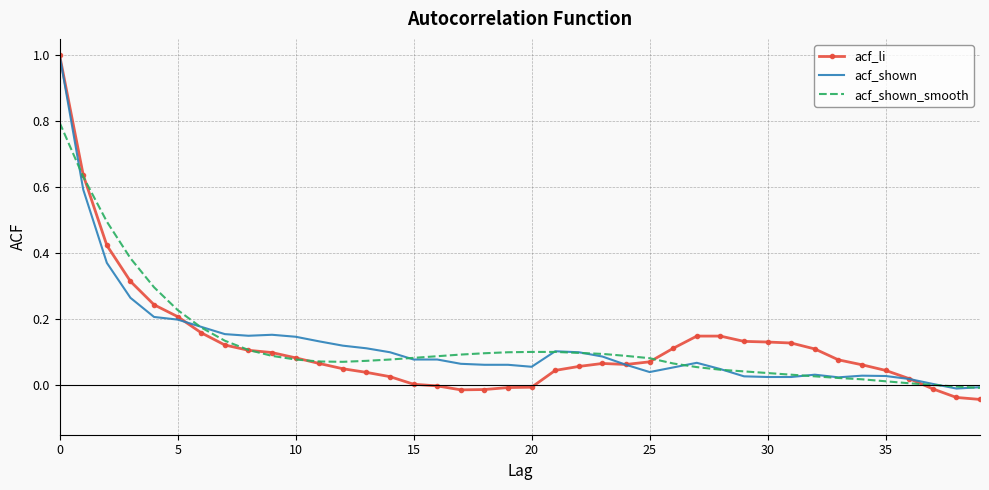

How many intersections are there between acf_shown_smooth and acf_li?

5